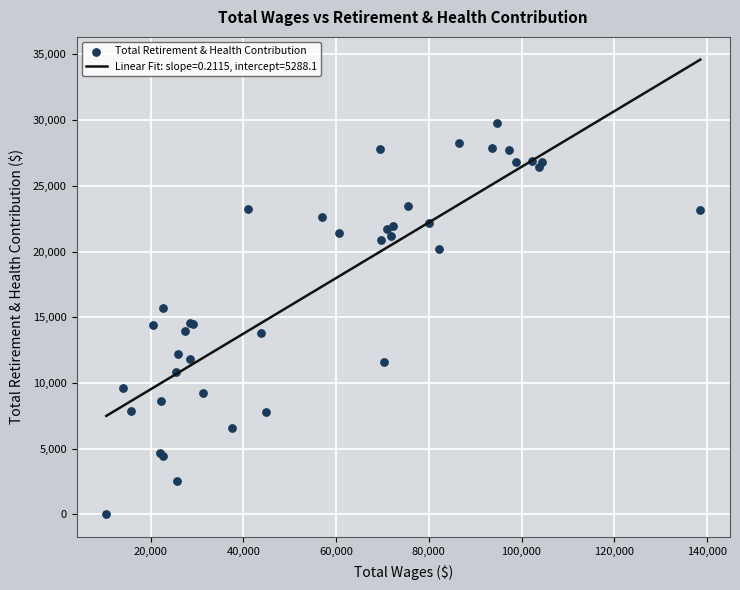

What is the lowest value of the Linear Fit: slope=0.2115, intercept=5288.1 series?

7490.6